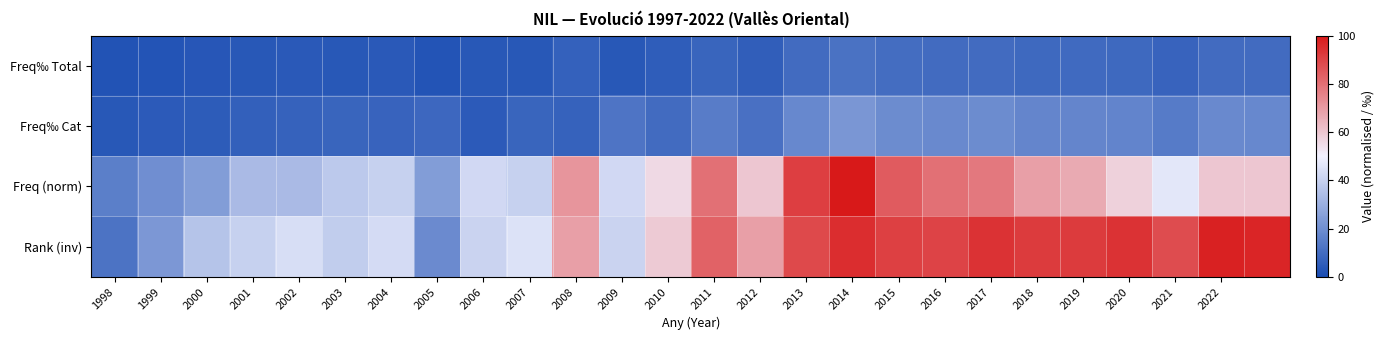

How many categories are shown in the chart?

26